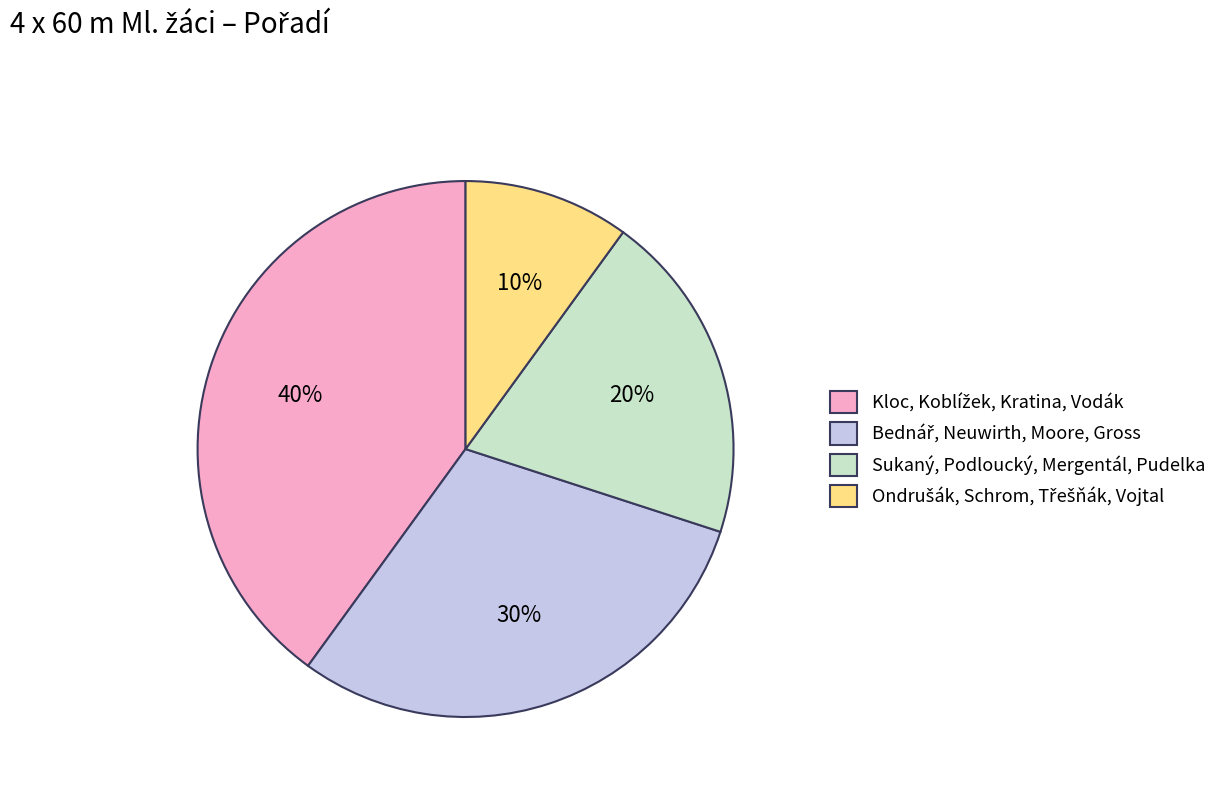

To the nearest percent, what percentage of the pie is Sukaný, Podloucký, Mergentál, Pudelka?

20%